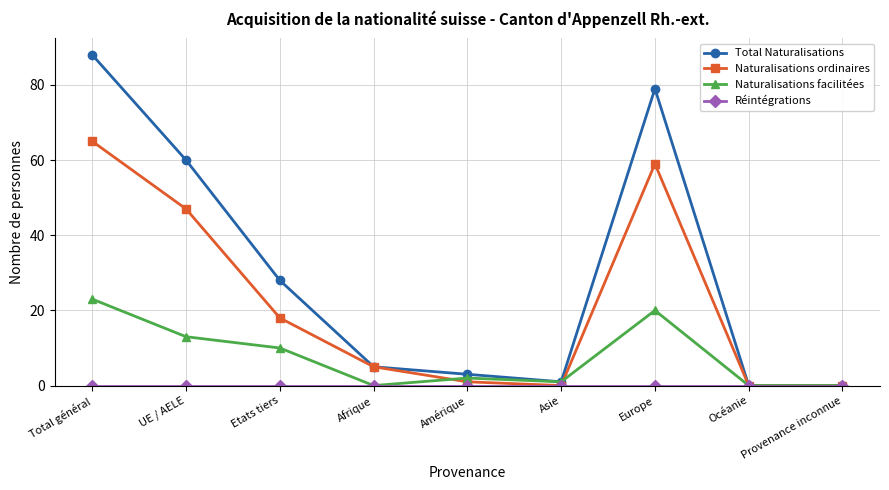

At how many categories does at least one series exceed 67?

2